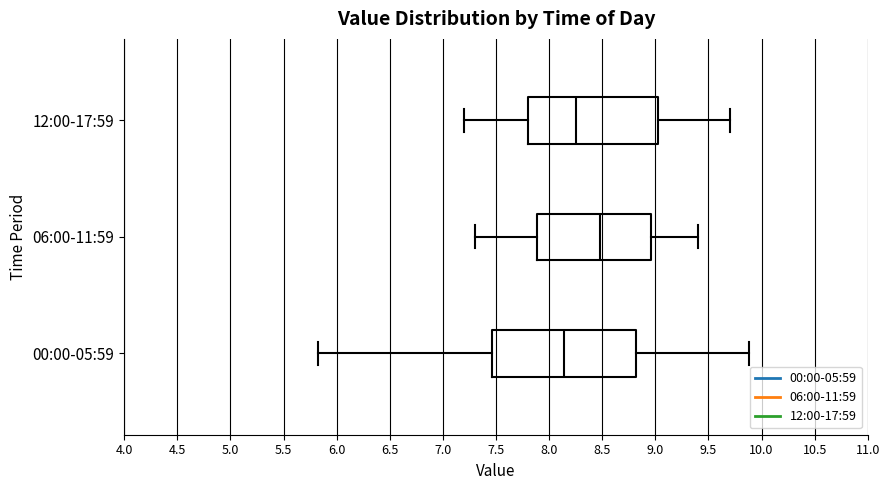

Comparing the boxes themselves (not the whiskers), which one is the widest?

00:00-05:59